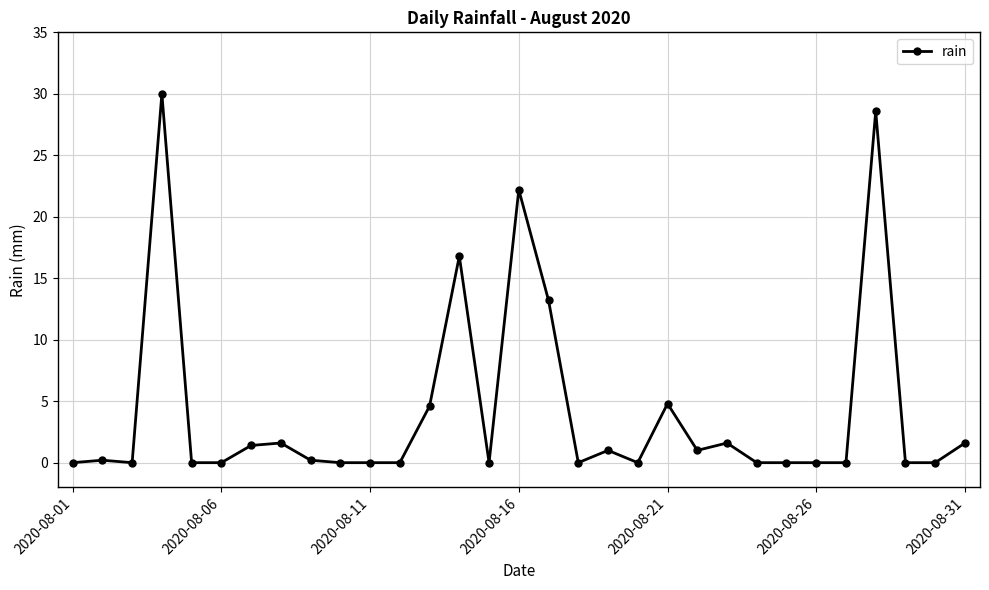

Is this an area chart (filled region under the line)?

No